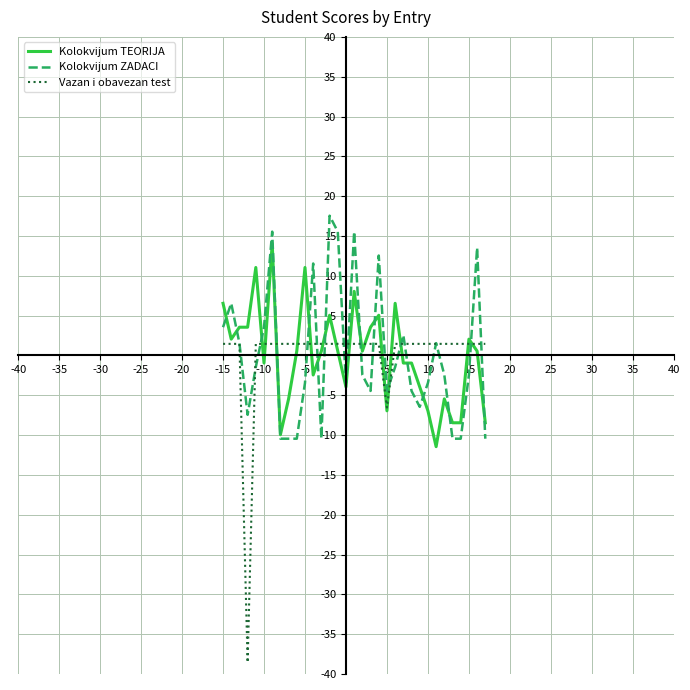

What is the minimum value for Vazan i obavezan test?

-38.5